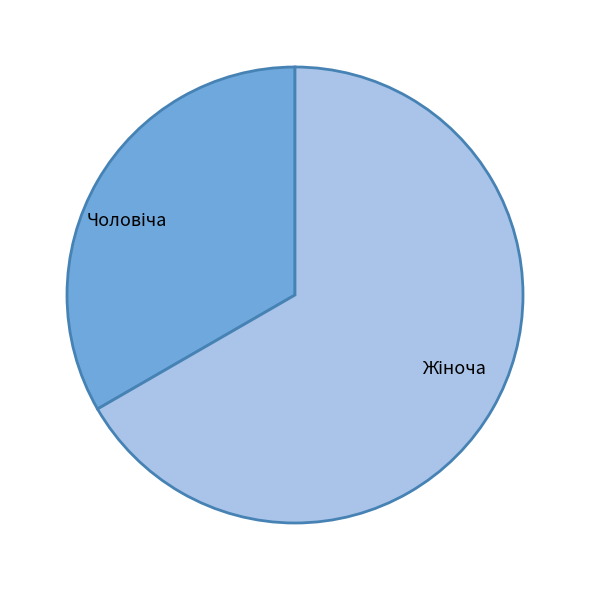

Count the number of slices in the pie.

2